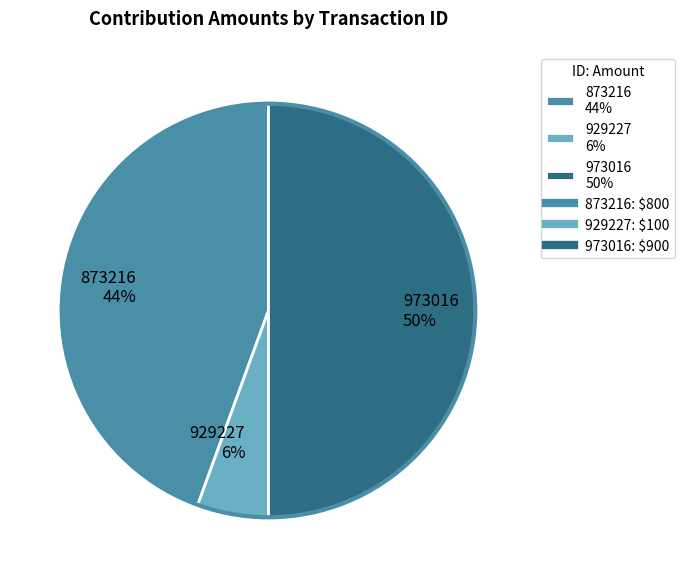

Which has a higher value, 973016 50% or 929227 6%?

973016 50%